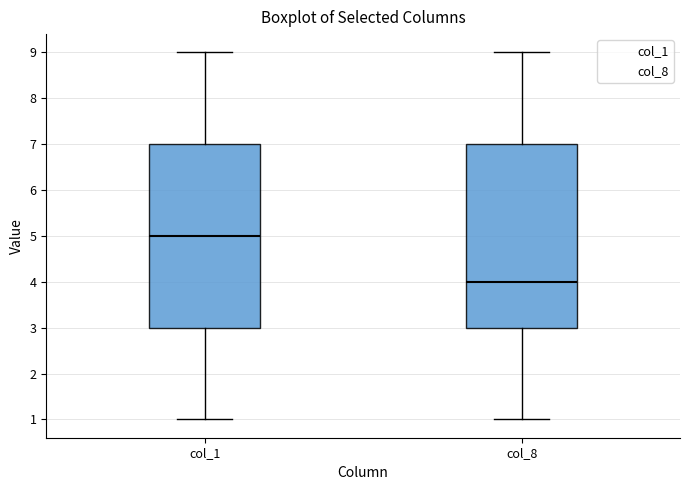

Reading left to right, transcribe this box plot: for each box, give where its median line is, the range the box spans, and where its two whiskers end, as read against the y-axis. The values are not printed on the chart, so give them approximately, as read against the axis.

col_1: median 5, box 3 to 7, whiskers 1 to 9
col_8: median 4, box 3 to 7, whiskers 1 to 9